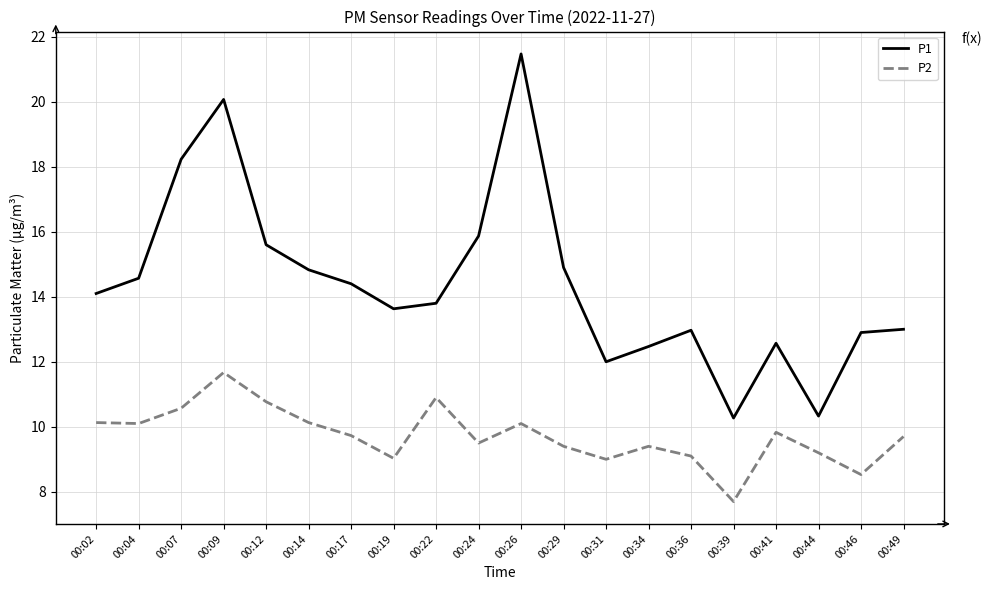

List the series in order of their peak value, highest first.

P1, P2